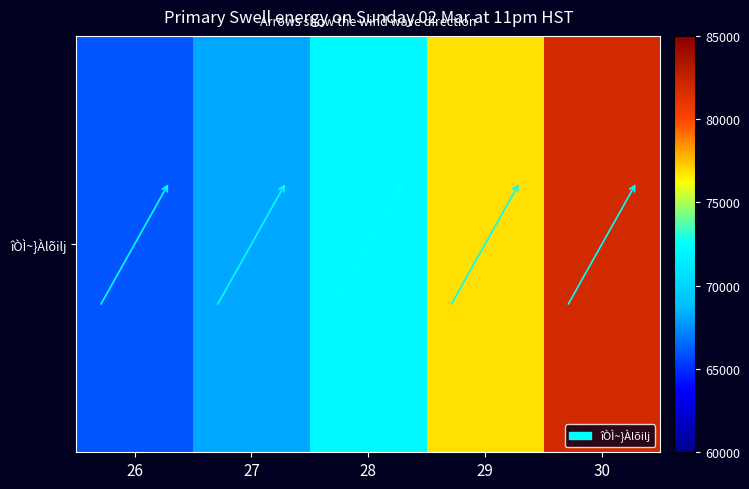

At which label is the value closest to 73987?

28